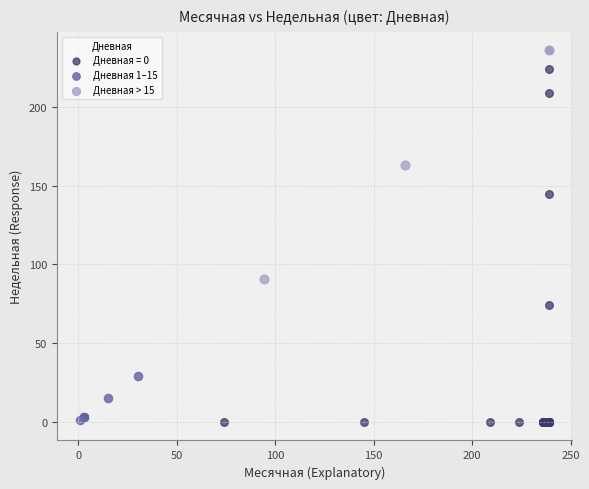

Which series has the widest spread of Y values?

Дневная = 0